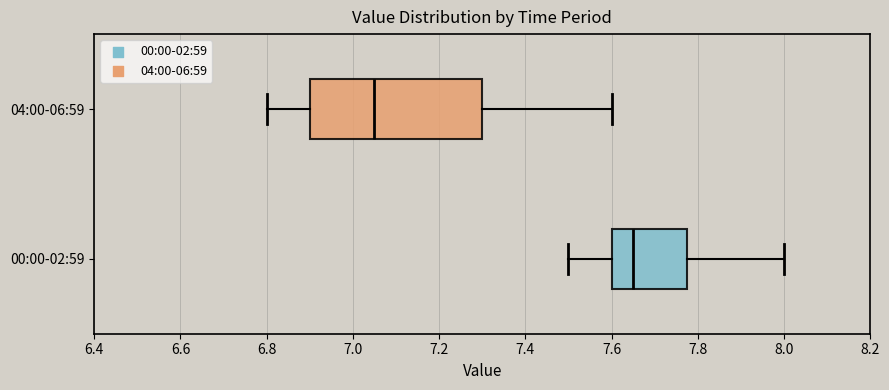

Which box's median line is the furthest to the left?

04:00-06:59